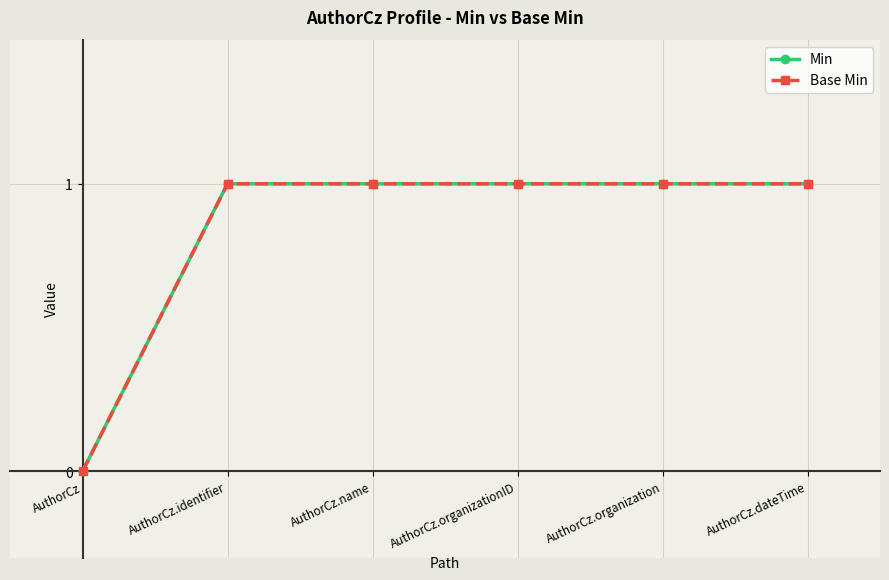

The Base Min series shows 1 at AuthorCz.dateTime. True or false?

True